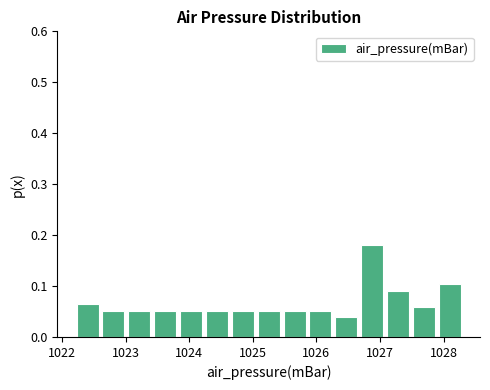

Which range on the x-axis has the tallest bar?

1026.7 to 1027.1